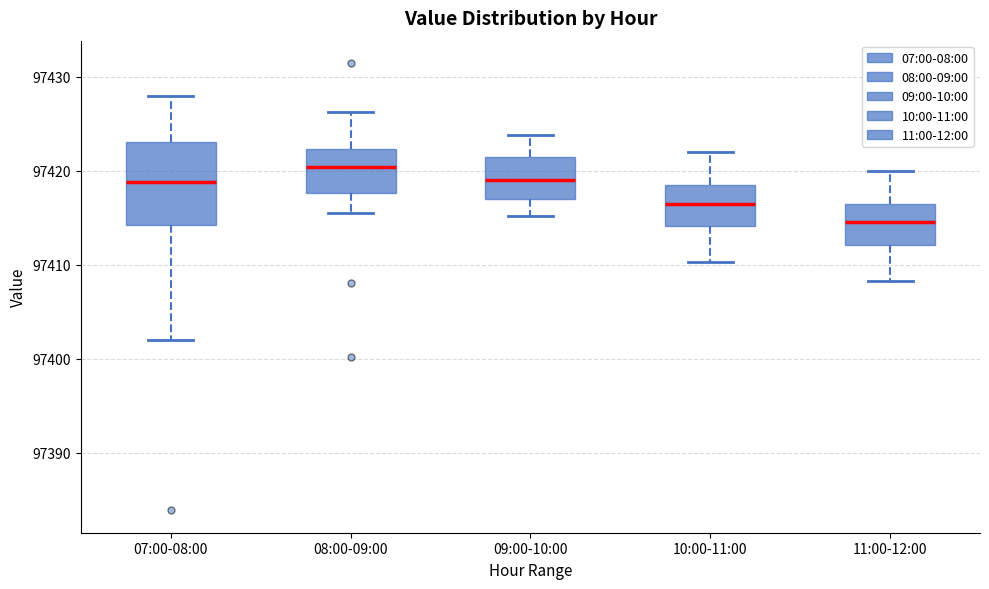

Reading left to right, transcribe this box plot: for each box, give where its median line is, the range the box spans, and where its two whiskers end, as read against the y-axis. The values are not printed on the chart, so give them approximately, as read against the axis.

07:00-08:00: median 97419, box 97414 to 97423, whiskers 97402 to 97428
08:00-09:00: median 97420, box 97418 to 97422, whiskers 97416 to 97426
09:00-10:00: median 97419, box 97417 to 97422, whiskers 97415 to 97424
10:00-11:00: median 97417, box 97414 to 97419, whiskers 97410 to 97422
11:00-12:00: median 97415, box 97412 to 97417, whiskers 97408 to 97420